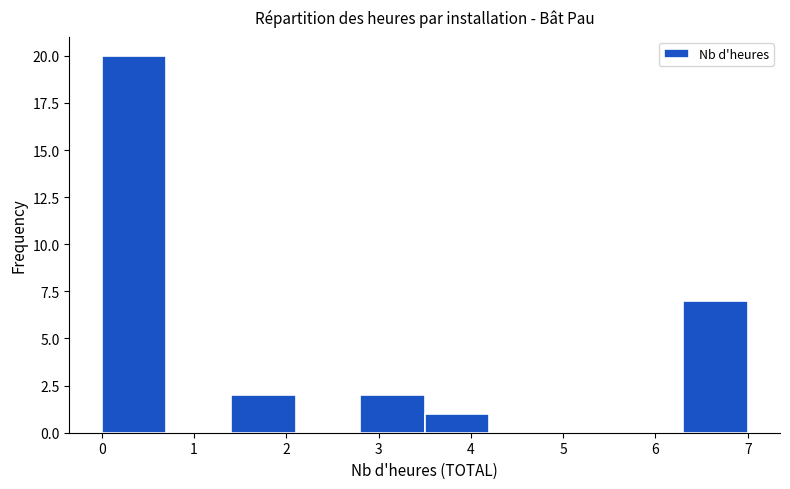

How tall is the bar that spans 0.0 to 0.7 on the x-axis? The values are not printed on the chart, so give them approximately, as read against the axis.

20